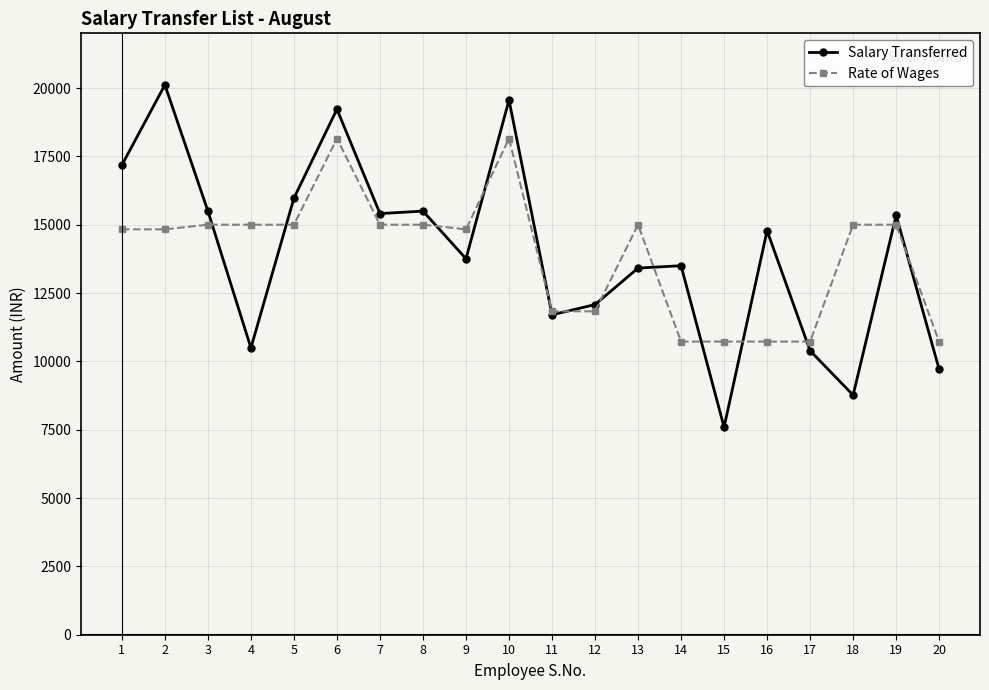

What is the sum of the Salary Transferred values at 14 and 12?

25577